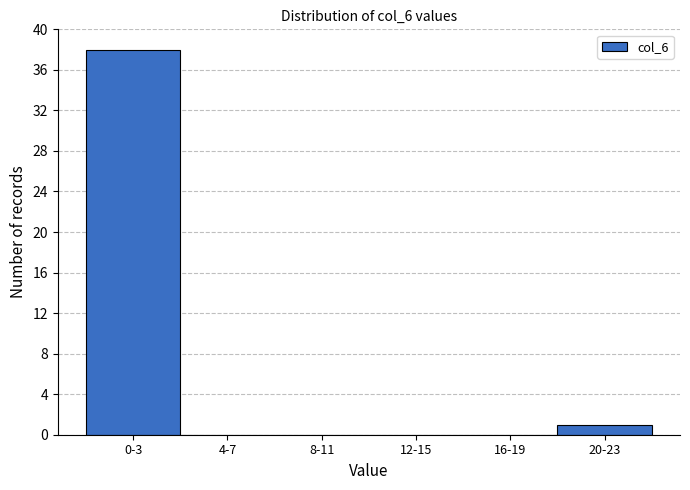

Reading left to right, what are all the values shown in this chart?

0-3=38	4-7=0	8-11=0	12-15=0	16-19=0	20-23=1